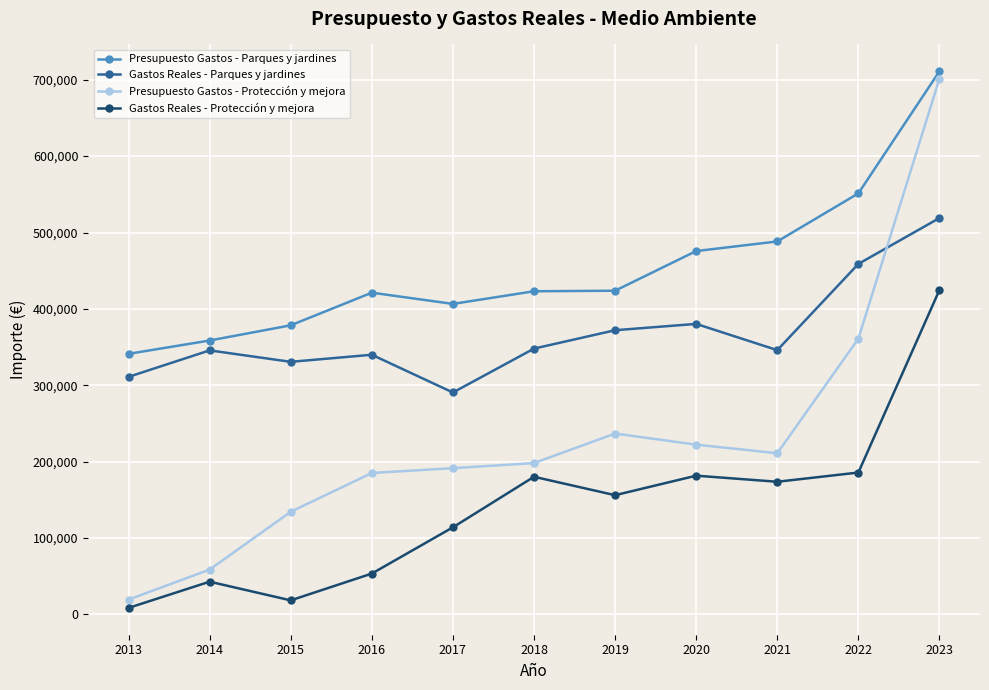

What is the difference between the highest and lowest values at 2015?

360050.1